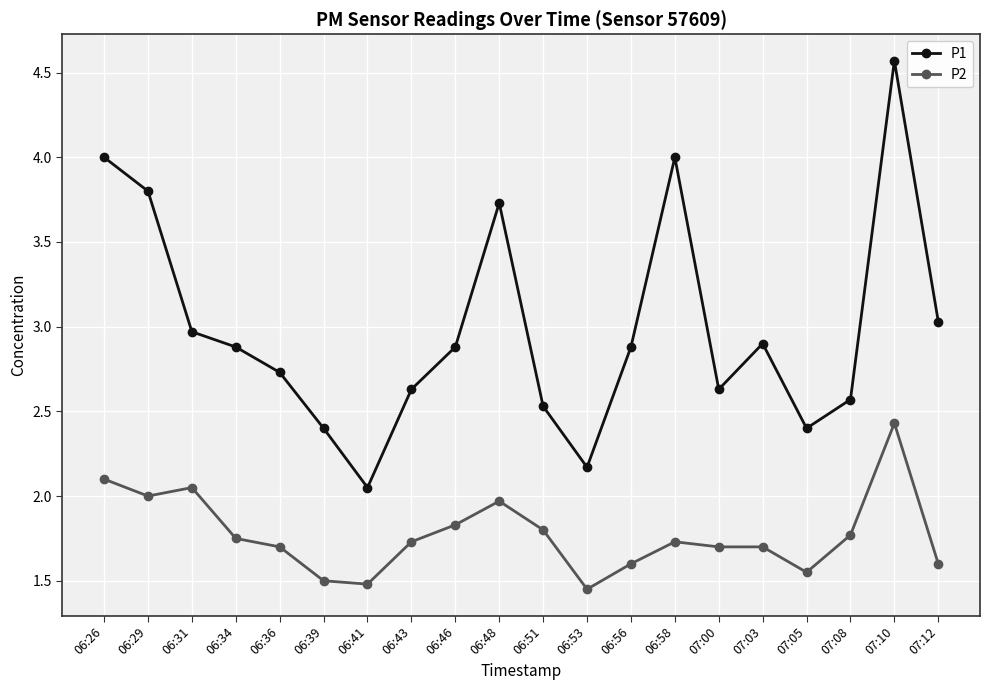

What is the value of the P2 point at the 6th from the left?

1.5